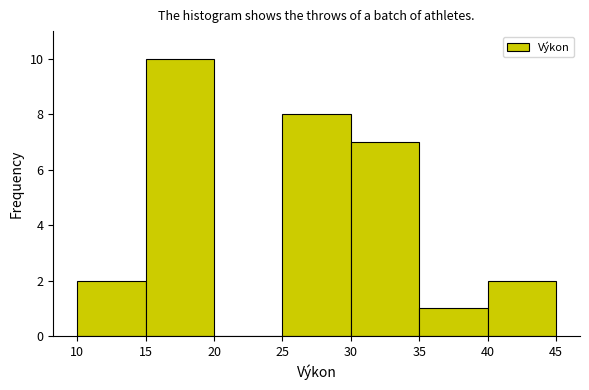

Reading left to right, list every bar in this chart as the range it spans on the x-axis followed by its height. The values are not printed on the chart, so give them approximately, as read against the axis.

10 to 15: 2
15 to 20: 10
20 to 25: 0
25 to 30: 8
30 to 35: 7
35 to 40: 1
40 to 45: 2